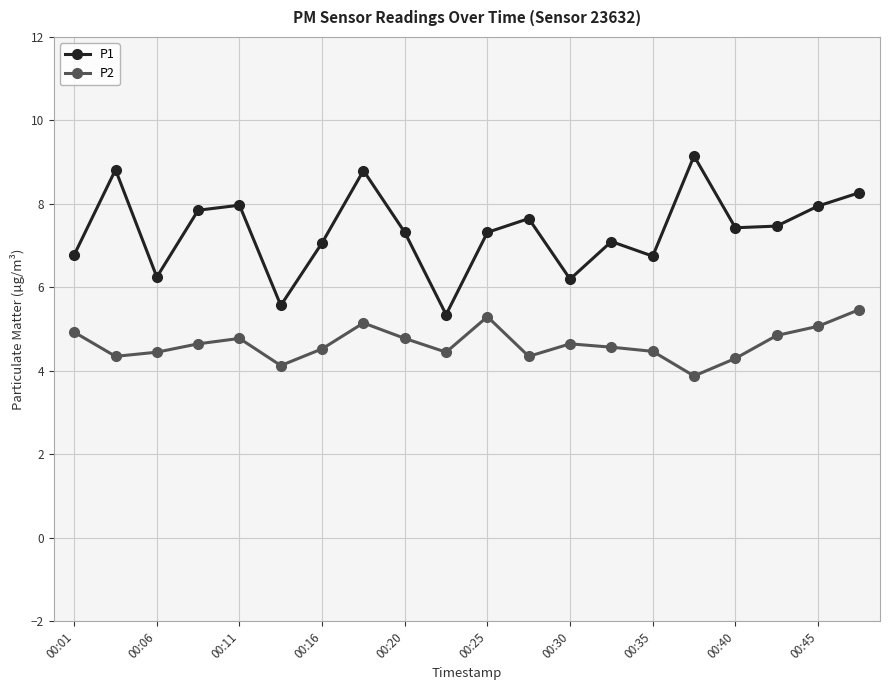

What is the smallest value displayed?

3.9